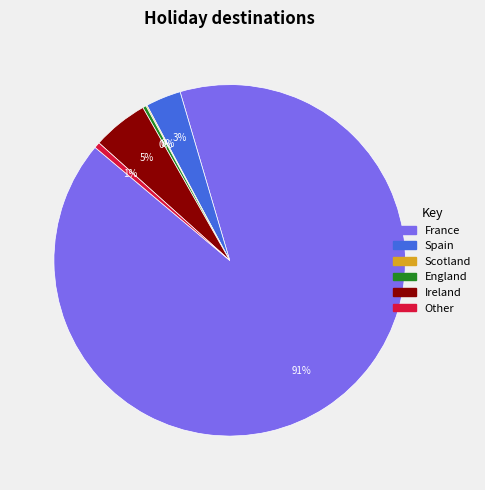

Does any single category account for the majority?

Yes